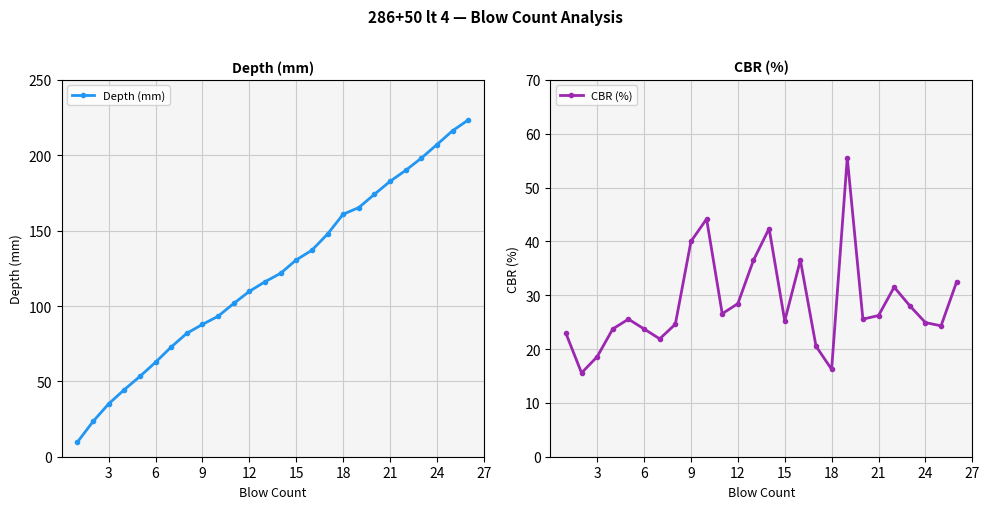

True or false: Depth (mm) has more than 1 interior local peaks.

False